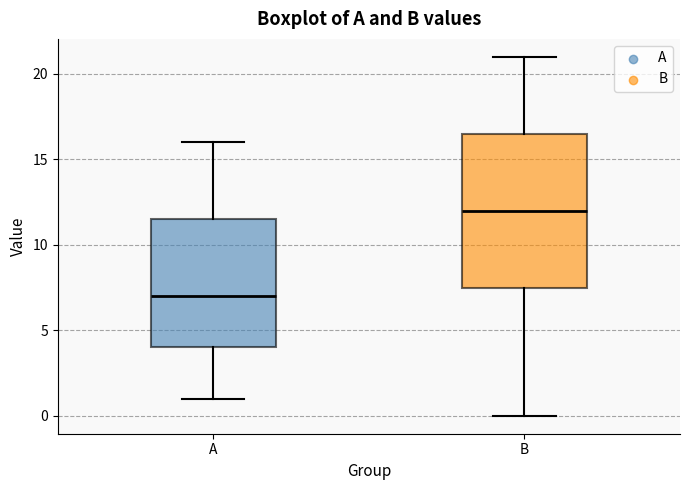

Reading left to right, read every box against the y-axis: the position of its median line, the range the box covers, and the ends of its whiskers. The values are not printed on the chart, so give them approximately, as read against the axis.

A: median 7.0, box 4.0 to 11.5, whiskers 1.0 to 16.0
B: median 12.0, box 7.5 to 16.5, whiskers 0.0 to 21.0